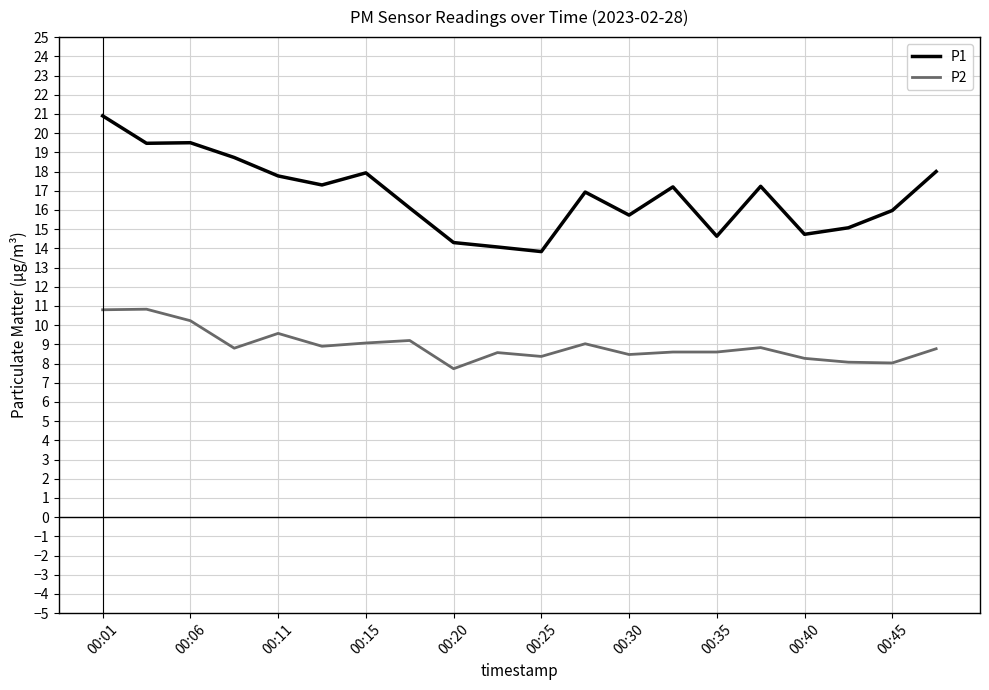

What is the minimum value shown in the chart?

7.7